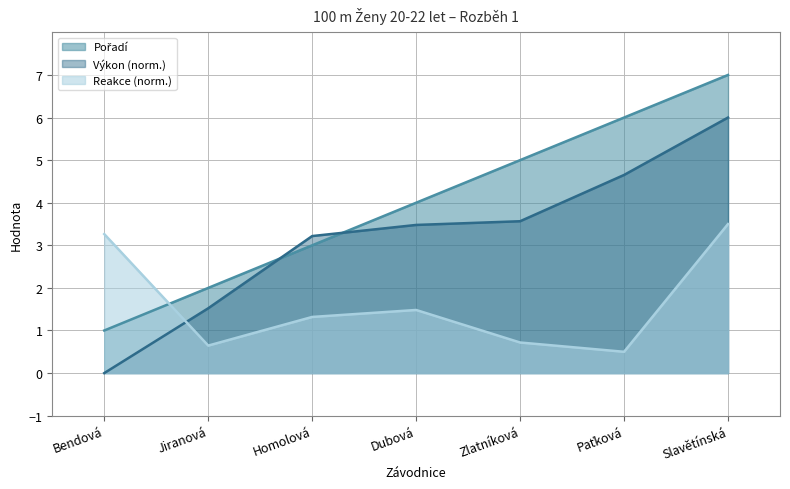

True or false: Pořadí has more than 0 points higher than both neighbors.

False